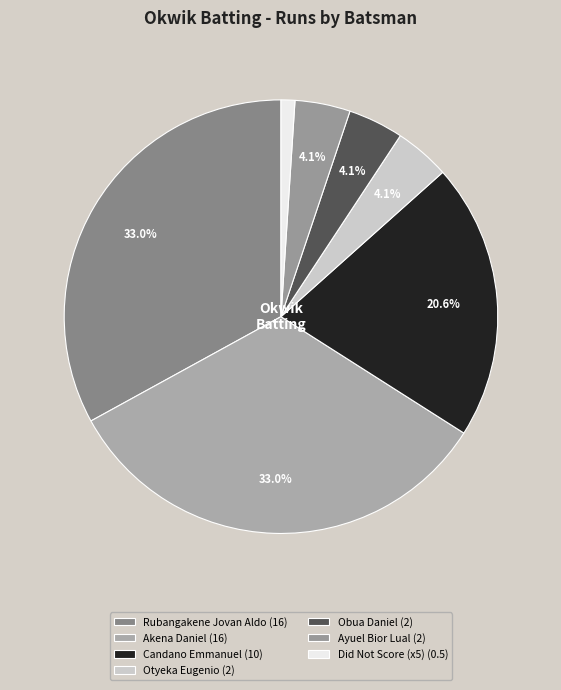

Count the number of slices in the pie.

7